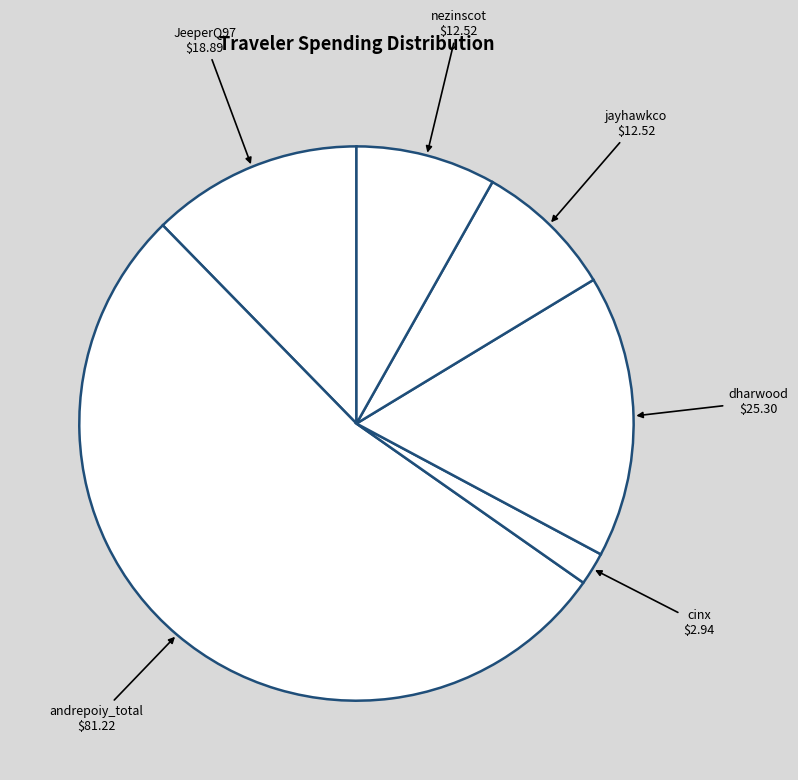

Combined, do JeeperQ97 and cinx account for over 50%?

No